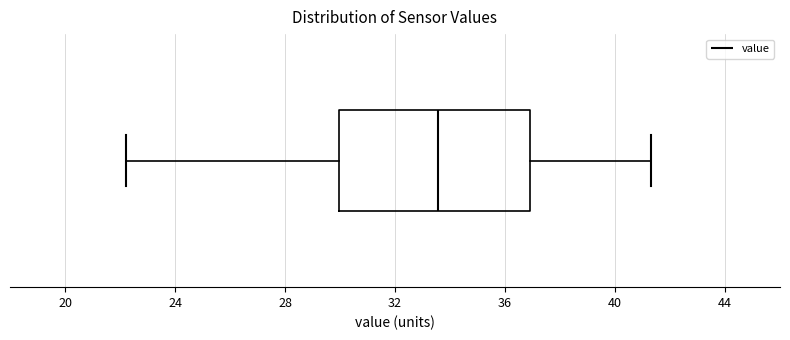

Where does the median line of the box sit on the x-axis? The values are not printed on the chart, so give them approximately, as read against the axis.

33.5